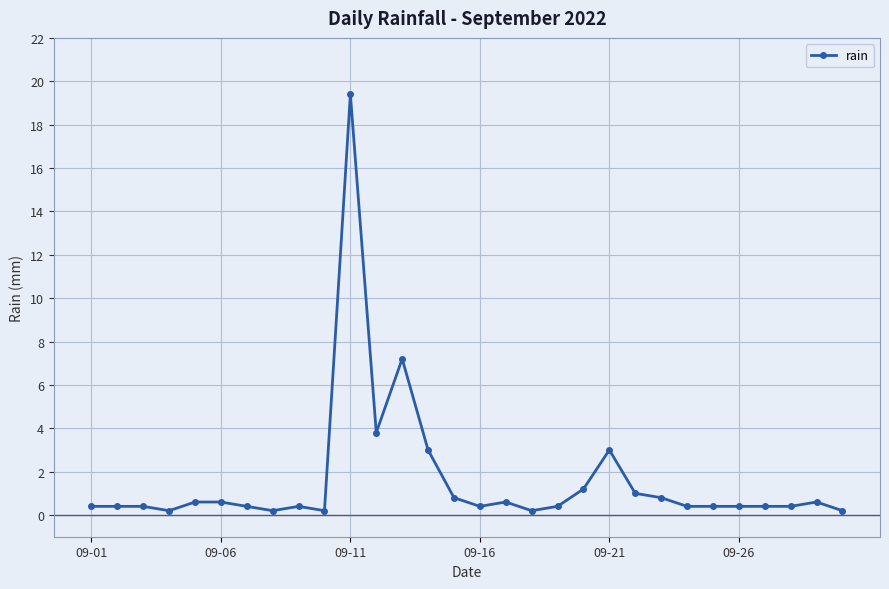

True or false: there are more than 1 points higher than both neighbors.

True